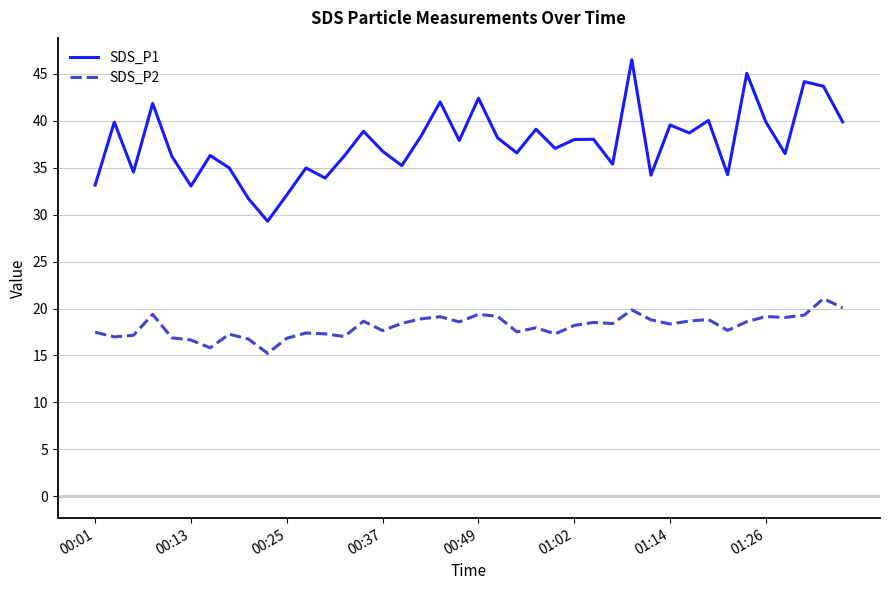

List the series in order of their overall mean, lowest first.

SDS_P2, SDS_P1